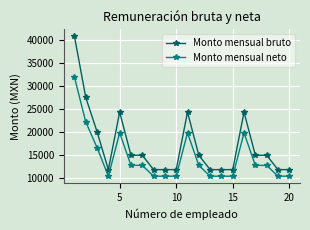

True or false: Monto mensual neto has more than 2 points higher than both neighbors.

True